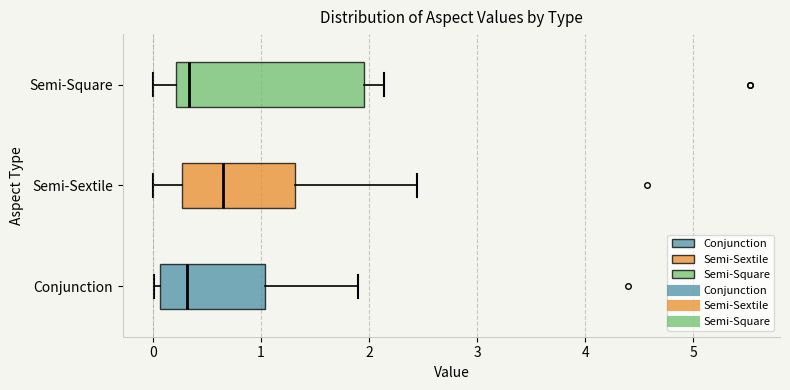

Which box is the widest, from its left edge to its right edge?

Semi-Square